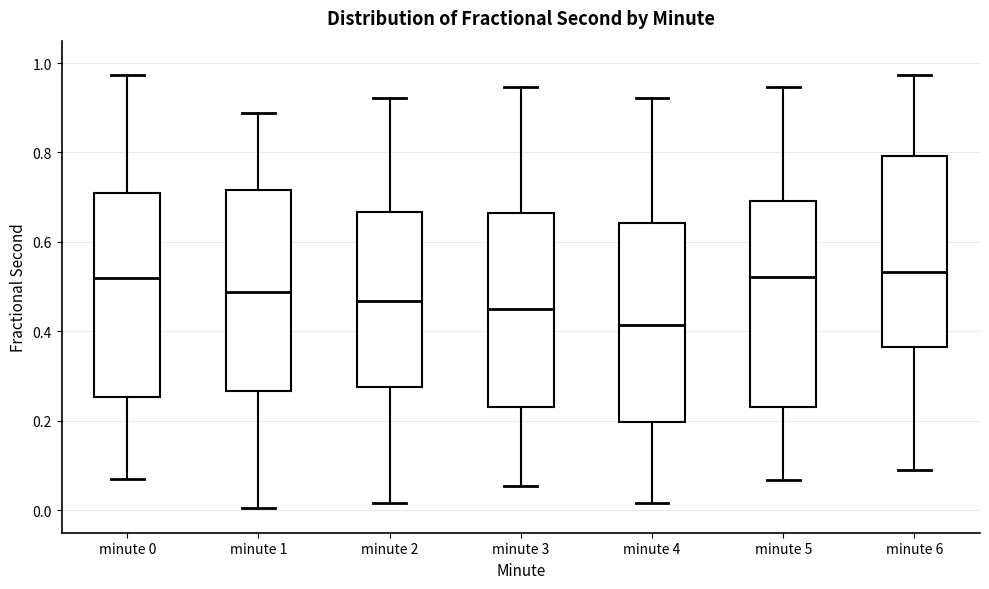

Which box has the lowest median line?

minute 4